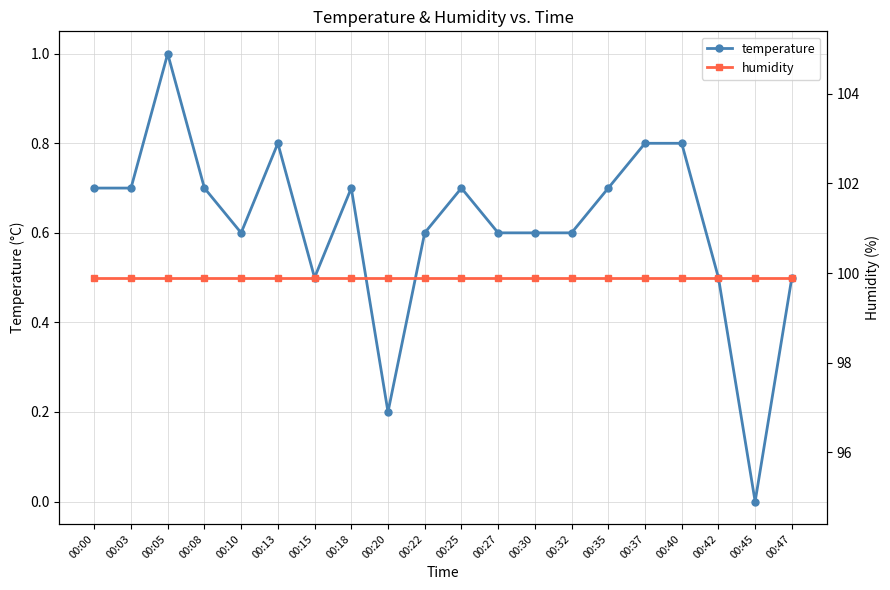

Between 00:13 and 00:40, which series saw the biggest shift?

temperature